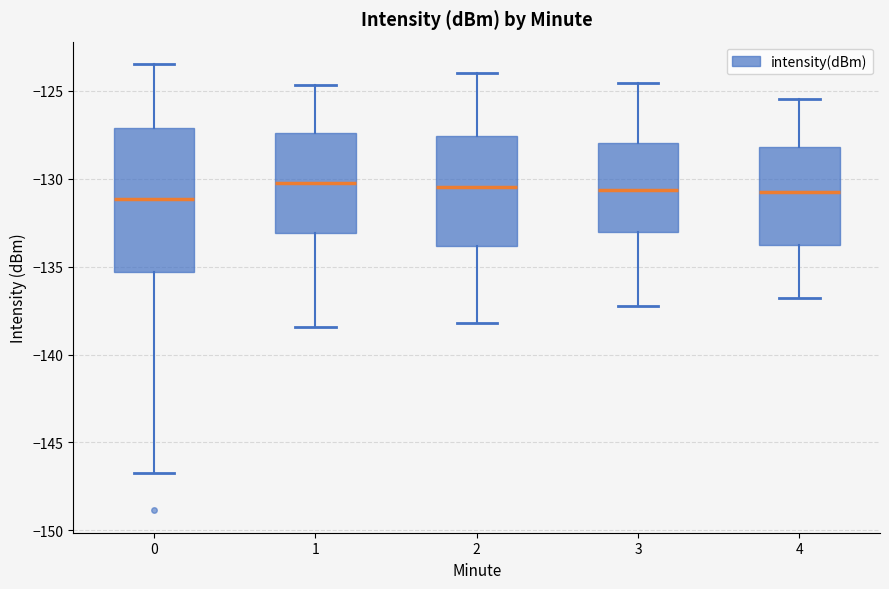

Where does the median line of the box at x = 4 sit on the y-axis? The values are not printed on the chart, so give them approximately, as read against the axis.

-130.5